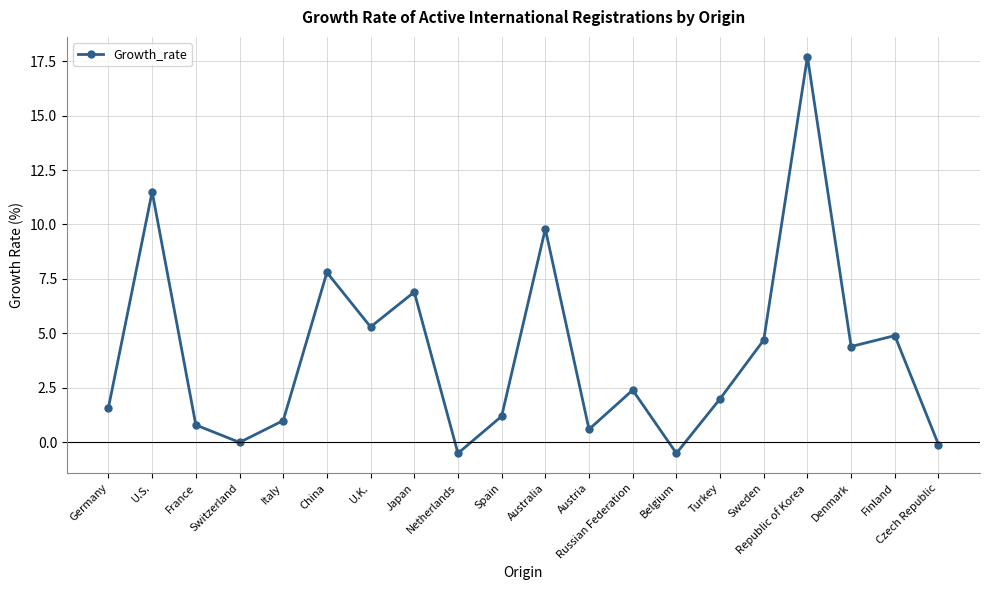

What position from the left is France?

3